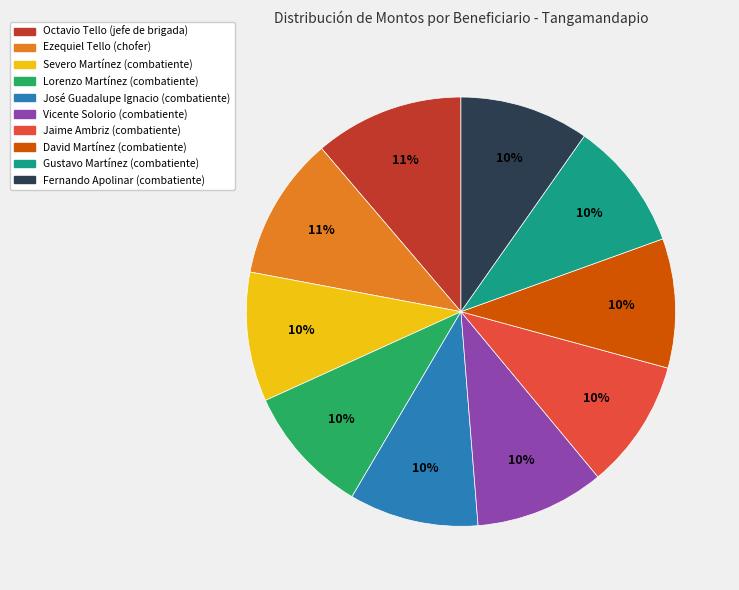

The Fernando Apolinar (combatiente) slice represents 10% of the pie. True or false?

True